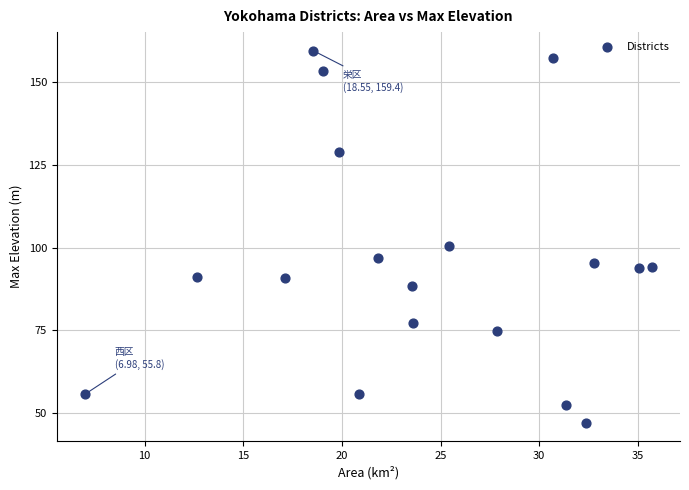

What Y value in the scatter plot is closest to 103?

100.5